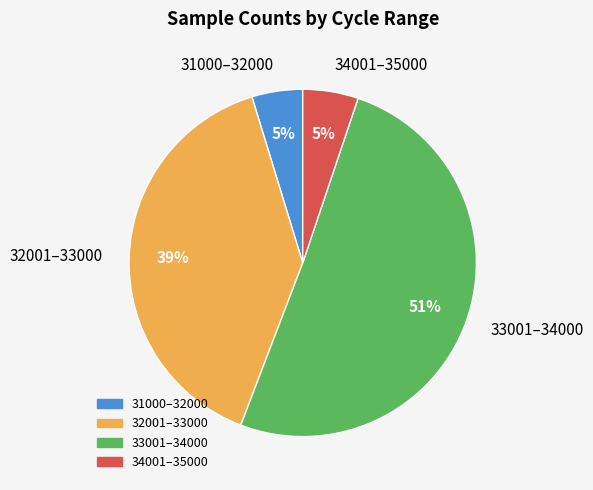

Is it true that 33001–34000 is 51% of the pie?

True